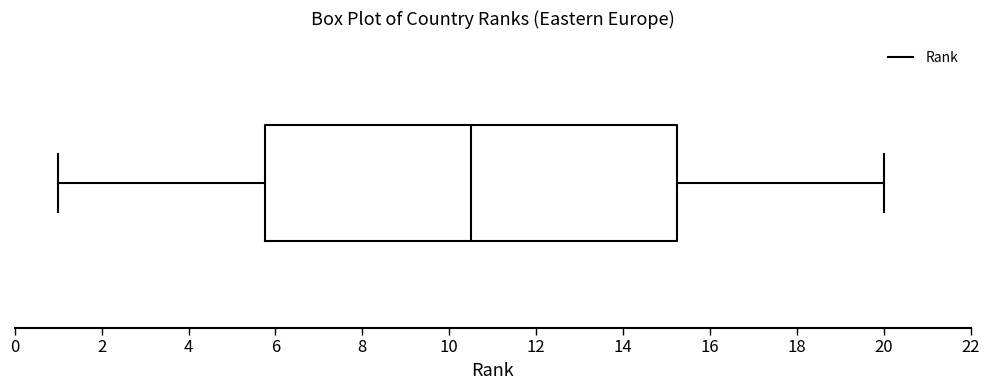

Where does the left whisker of the box end on the x-axis? The values are not printed on the chart, so give them approximately, as read against the axis.

1.0